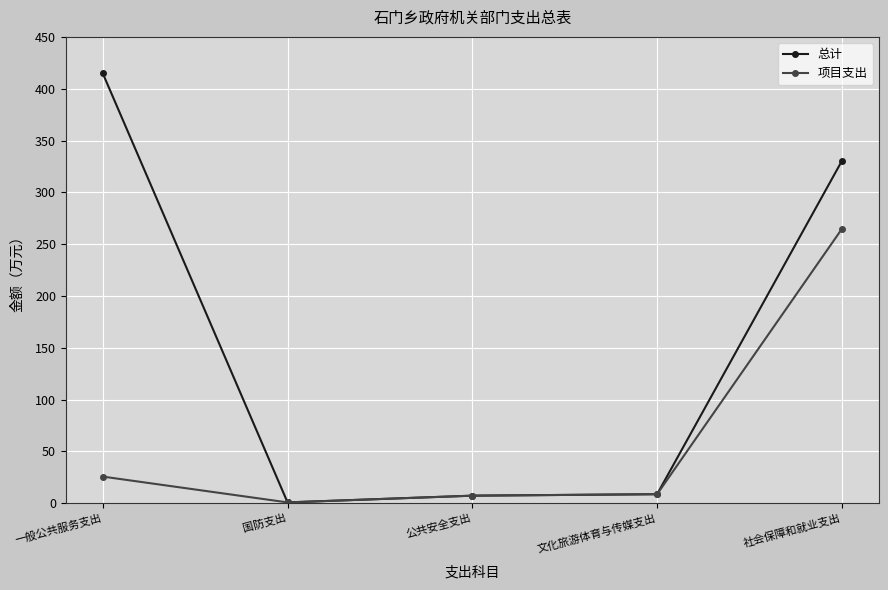

The 总计 series shows 7.3 at 公共安全支出. True or false?

True